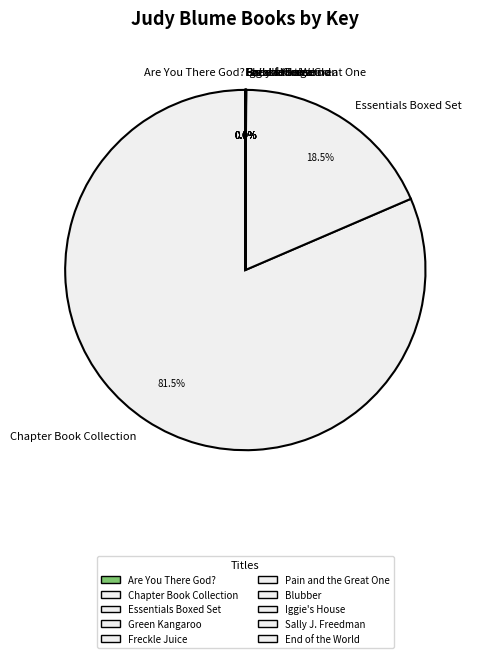

Which category has the biggest portion of the pie?

Chapter Book Collection